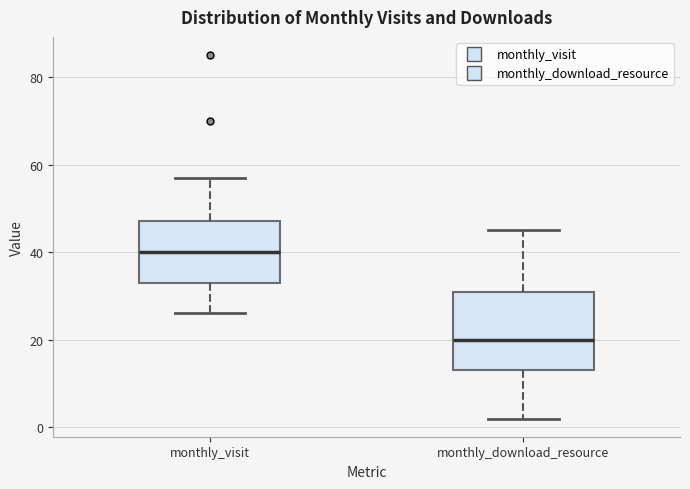

Reading left to right, read every box against the y-axis: the position of its median line, the range the box covers, and the ends of its whiskers. The values are not printed on the chart, so give them approximately, as read against the axis.

monthly_visit: median 40, box 34 to 48, whiskers 26 to 58
monthly_download_resource: median 20, box 14 to 32, whiskers 2 to 46